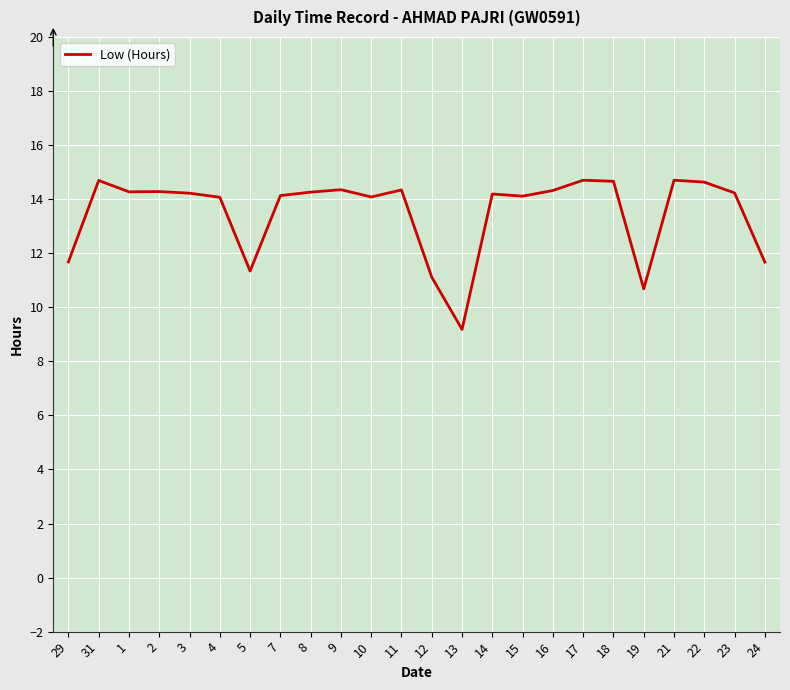

What is the ratio of the value at 19 to the value at 31?

0.7